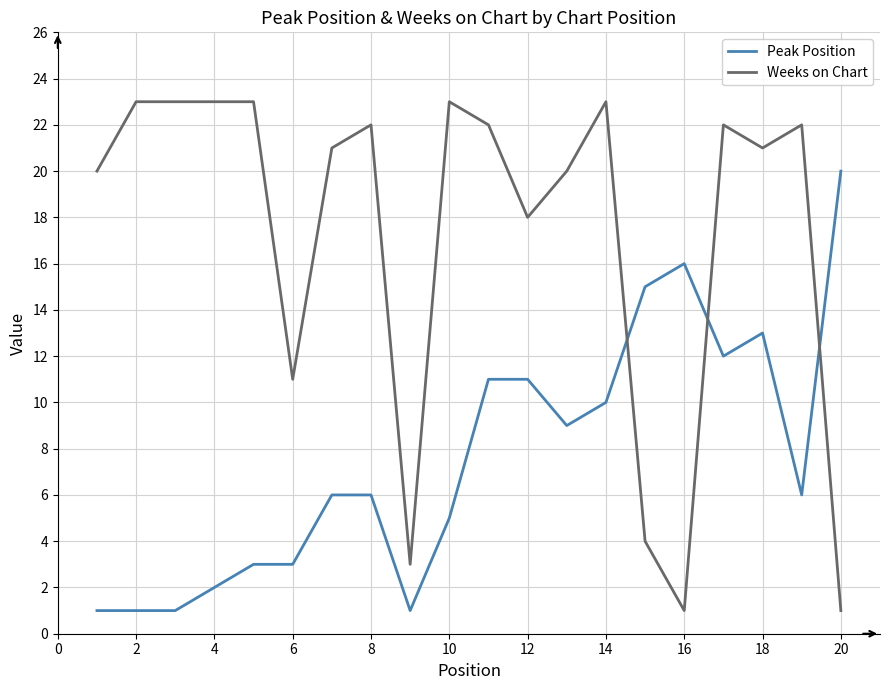

Rank the series by their average value, from highest to lowest.

Weeks on Chart, Peak Position